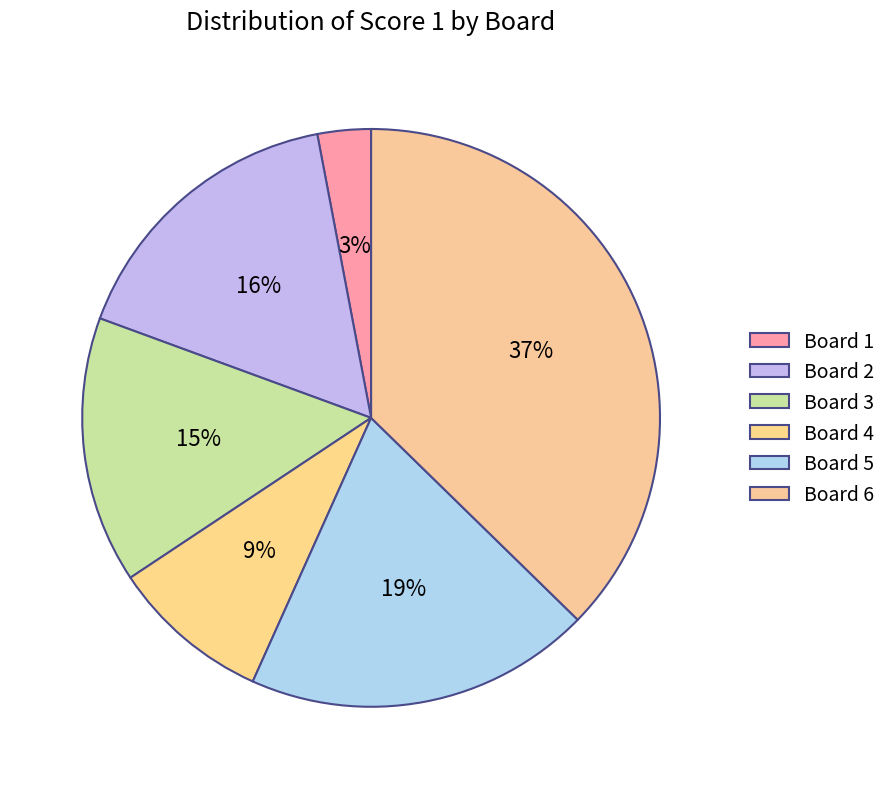

How many slices are in this pie chart?

6